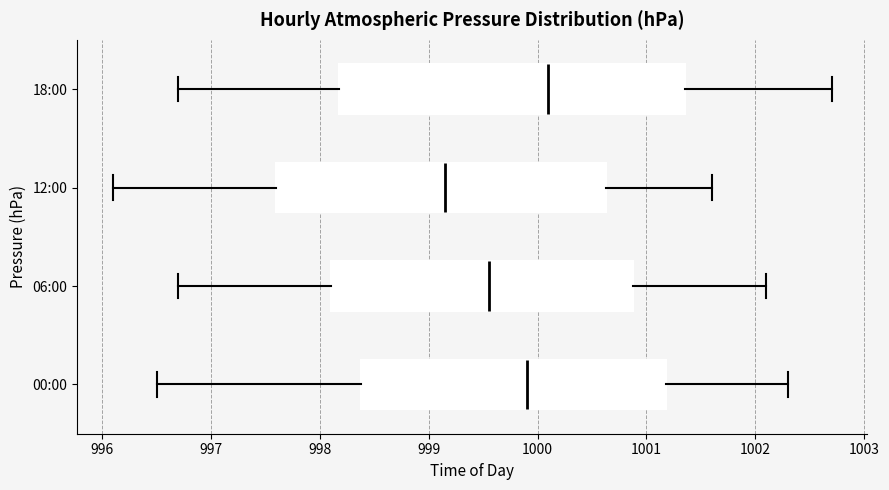

Which box's median line is the furthest to the right?

18:00